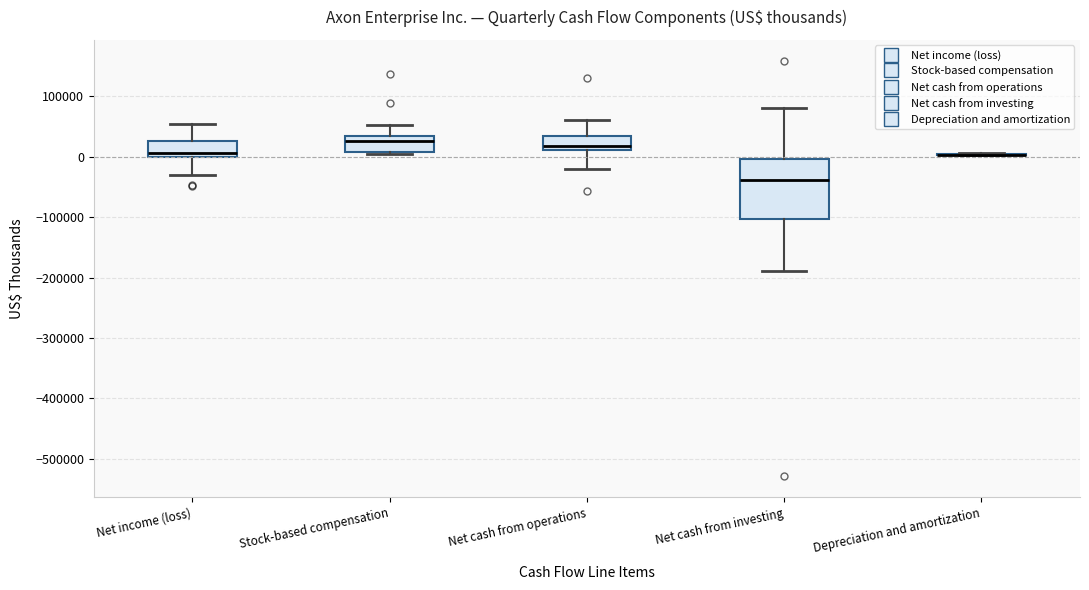

Where is the upper edge of the box for Net cash from investing on the y-axis? The values are not printed on the chart, so give them approximately, as read against the axis.

0